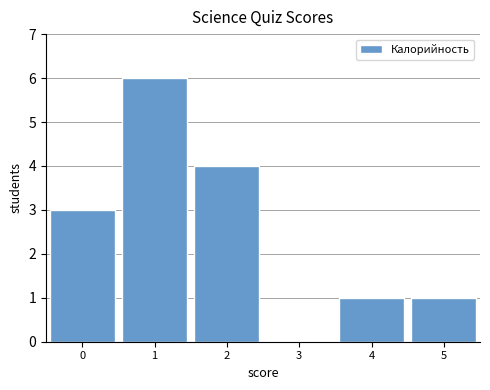

Reading left to right, list all the values displayed in this chart.

0=3	1=6	2=4	3=0	4=1	5=1